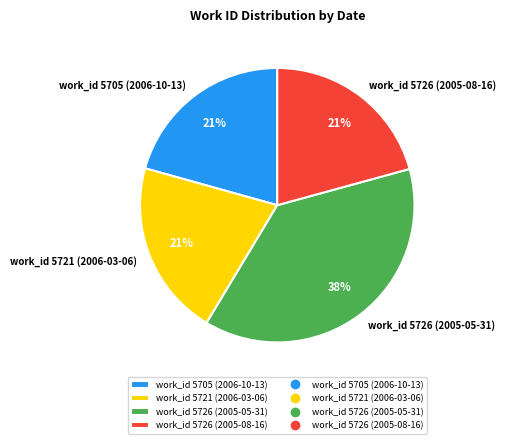

Combined, do work_id 5726 (2005-08-16) and work_id 5705 (2006-10-13) account for over 50%?

No